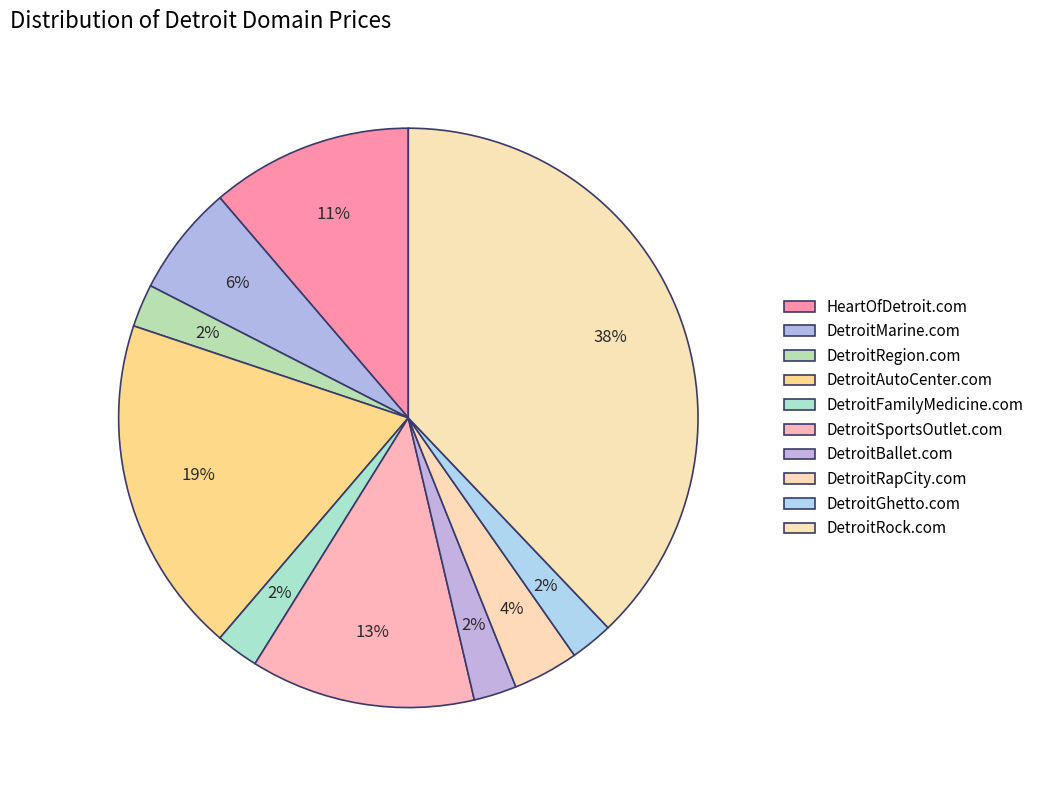

What is the change in value from DetroitBallet.com to DetroitRapCity.com?

+1000